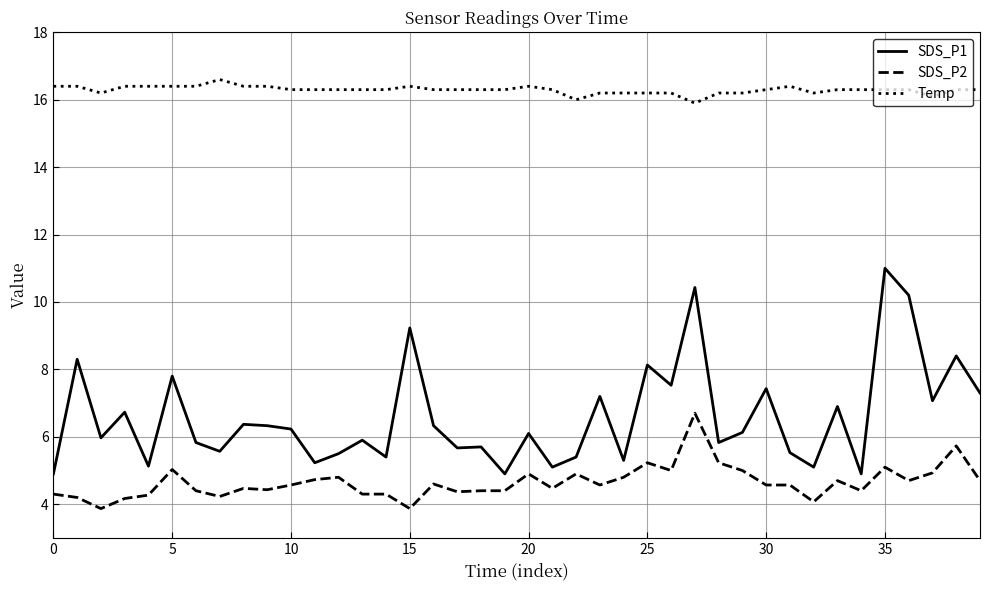

At how many categories does at least one series exceed 9?

40